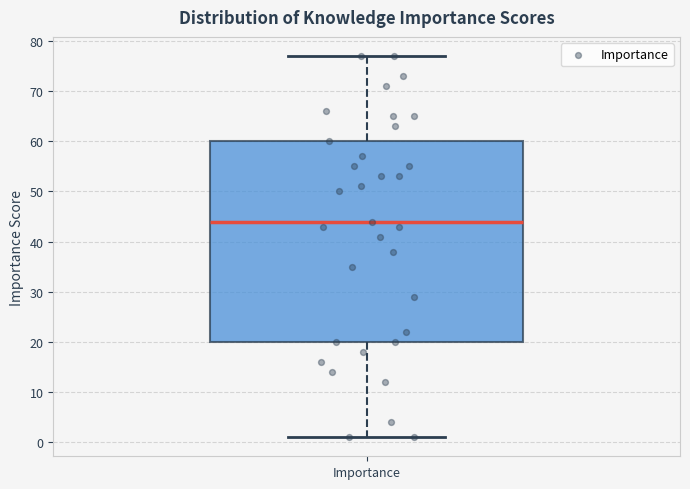

Where does the median line of the box for Importance sit on the y-axis? The values are not printed on the chart, so give them approximately, as read against the axis.

44